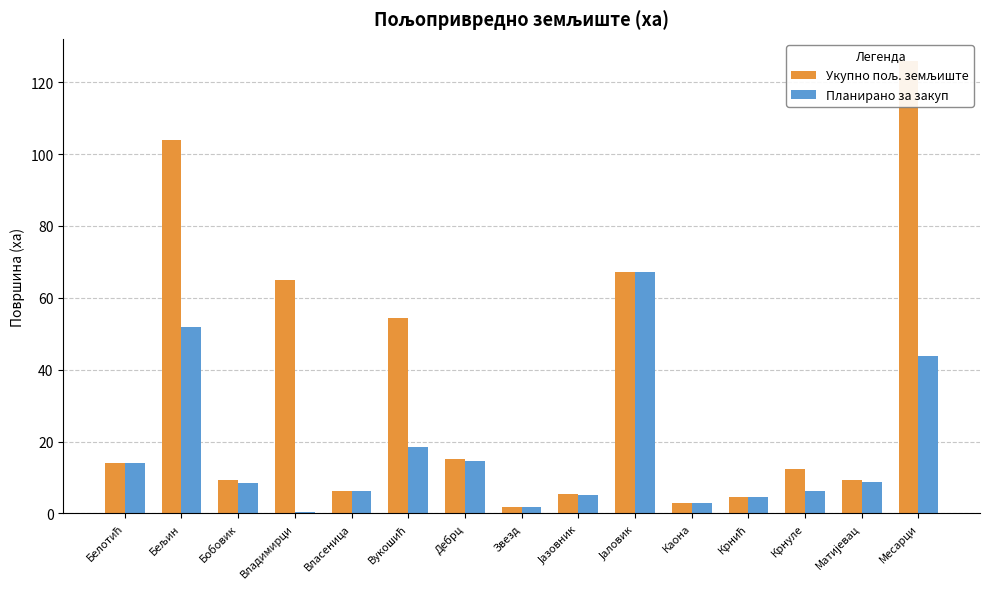

At which label does Планирано за закуп first exceed 8?

Белотић